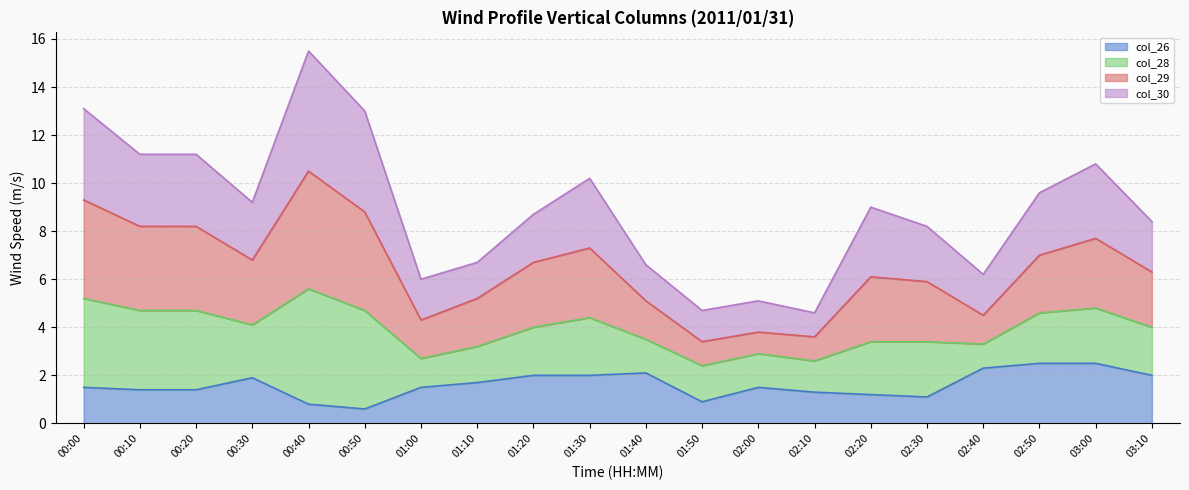

What is the average value of the col_26 series?

1.6